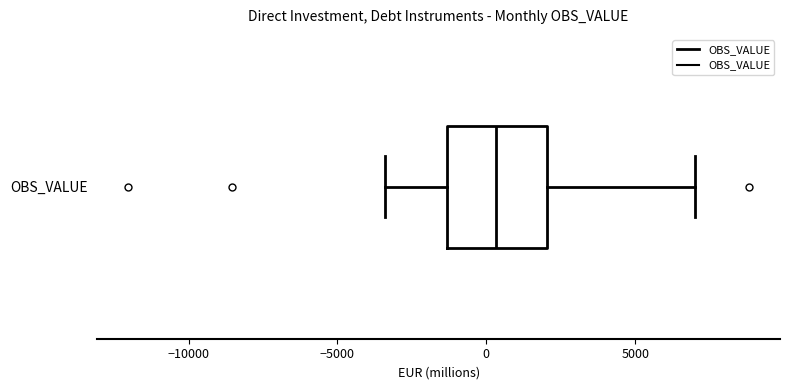

Transcribe this box plot: give where the median line is, the range the box spans, and where the two whiskers end, as read against the x-axis. The values are not printed on the chart, so give them approximately, as read against the axis.

median 500, box -1500 to 2000, whiskers -3500 to 7000